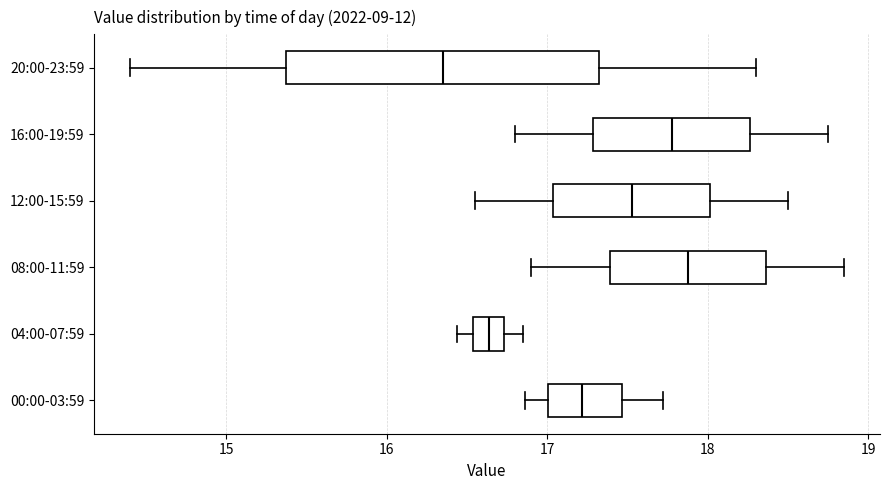

Which box has the furthest to the right median line?

08:00-11:59